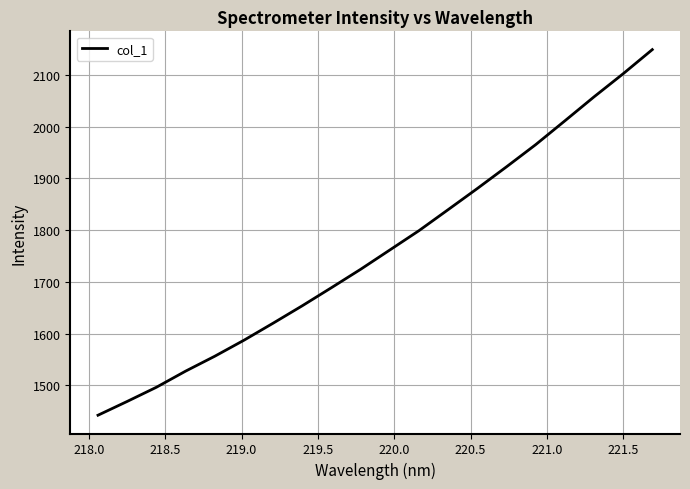

What is the difference between the maximum and minimum values?

706.5